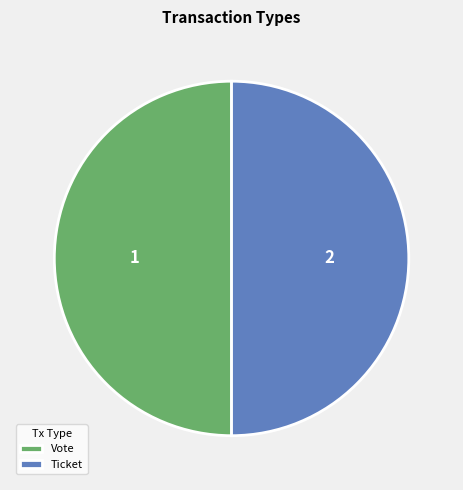

Do Ticket and Vote together represent more than half of the pie?

Yes